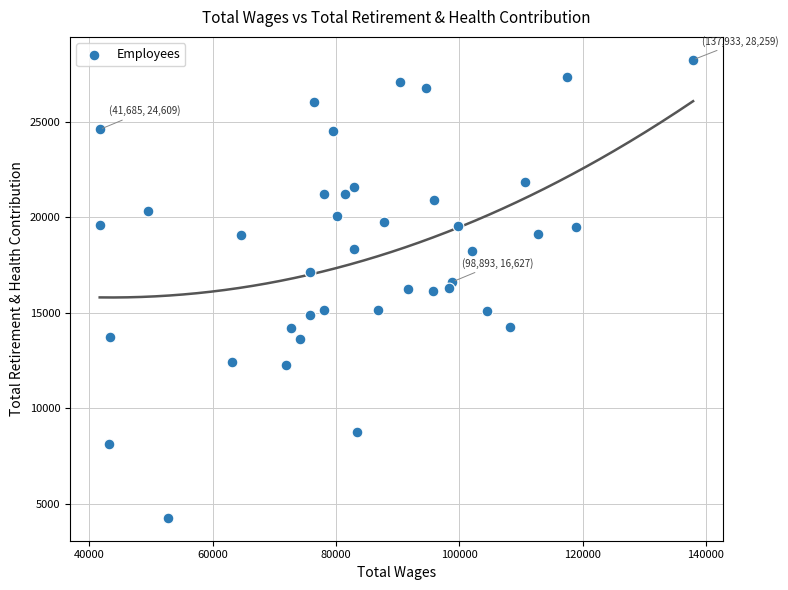

What is the range of Y values (max minus min)?

23995